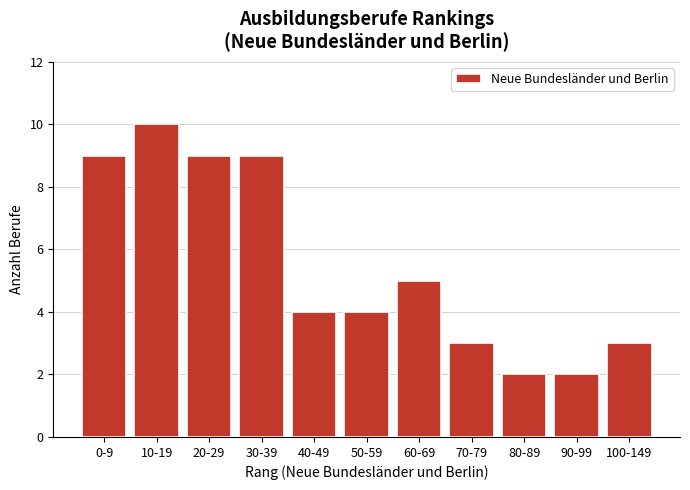

Reading right to left, list all the values displayed in this chart.

100-149=3	90-99=2	80-89=2	70-79=3	60-69=5	50-59=4	40-49=4	30-39=9	20-29=9	10-19=10	0-9=9